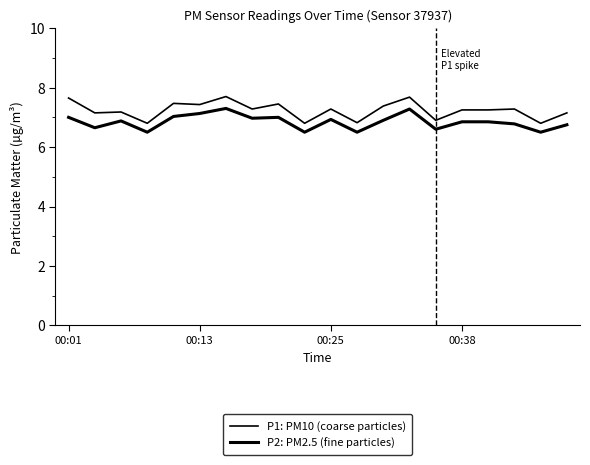

Is this an area chart (filled region under the line)?

No